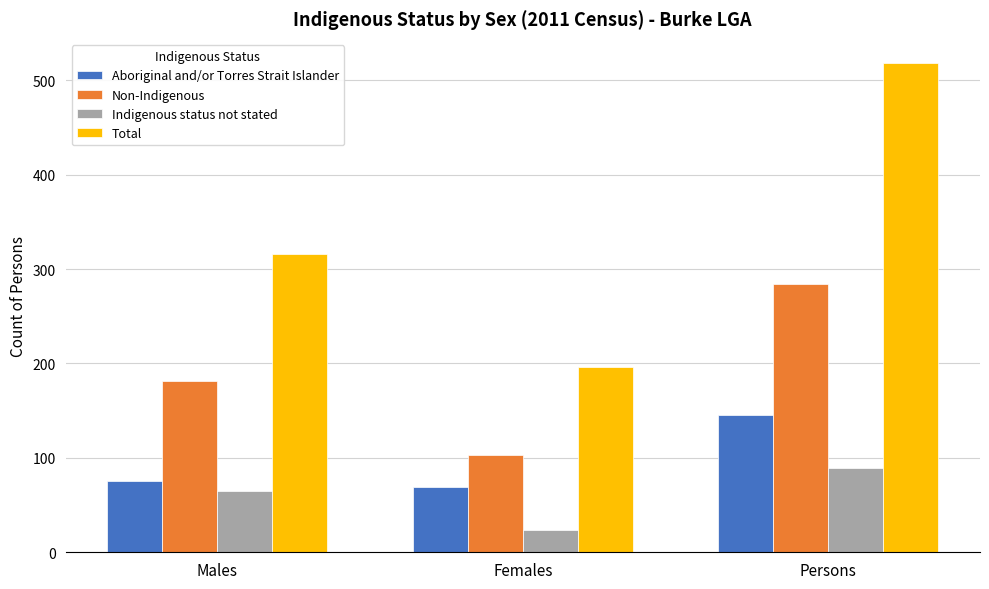

What is the difference between the maximum and second lowest values in the Non-Indigenous series?

103